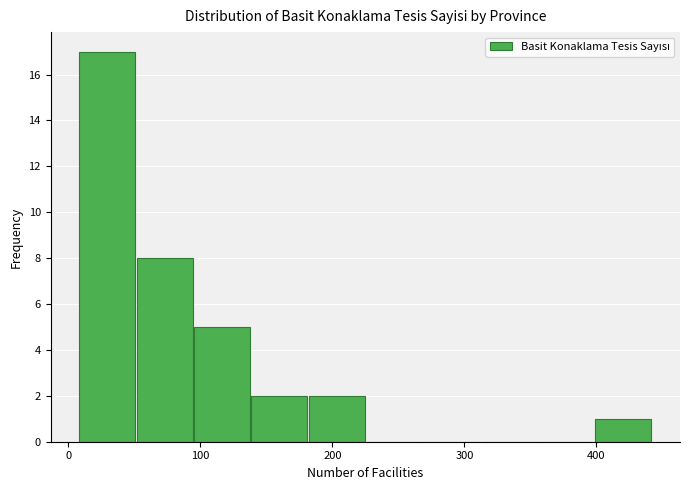

Reading left to right, transcribe this chart: for each bar, give the range it covers on the x-axis and its height. Neither the bar edges nor the heights are printed on the chart, so give them approximately, as read against the axes.

10 to 50: 17
50 to 90: 8
90 to 140: 5
140 to 180: 2
180 to 230: 2
230 to 270: 0
270 to 310: 0
310 to 360: 0
360 to 400: 0
400 to 440: 1